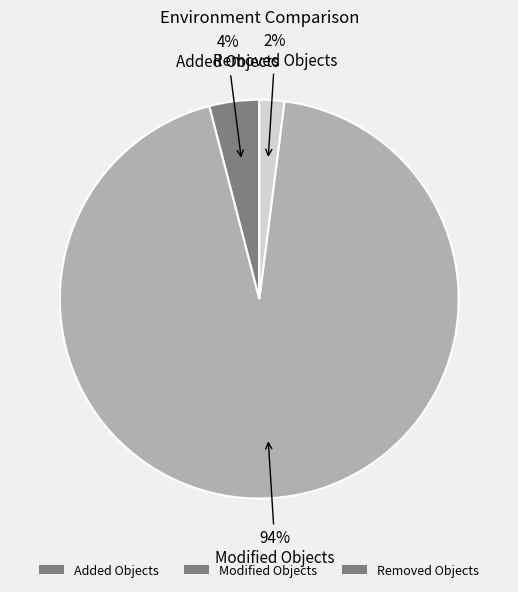

Which category has the biggest portion of the pie?

Modified Objects